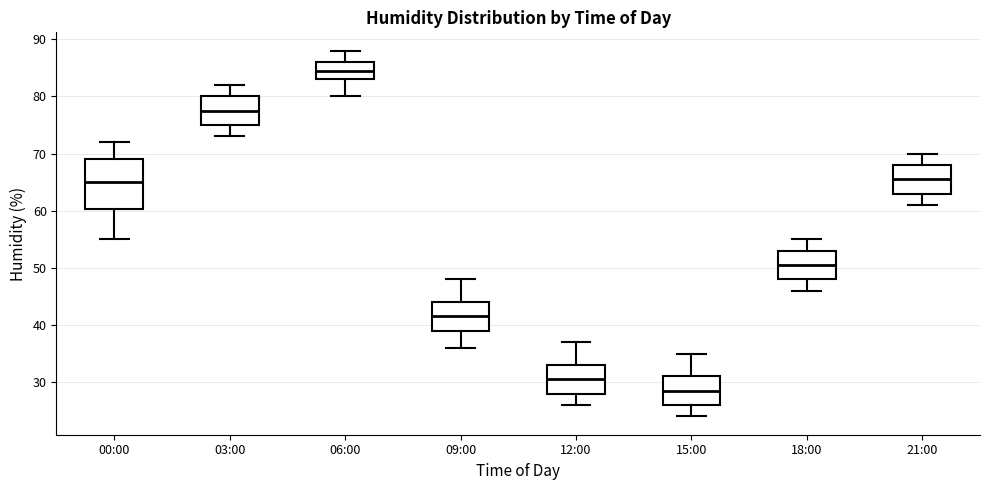

Reading left to right, transcribe this box plot: for each box, give where its median line is, the range the box spans, and where its two whiskers end, as read against the y-axis. The values are not printed on the chart, so give them approximately, as read against the axis.

00:00: median 65, box 60 to 69, whiskers 55 to 72
03:00: median 78, box 75 to 80, whiskers 73 to 82
06:00: median 85, box 83 to 86, whiskers 80 to 88
09:00: median 42, box 39 to 44, whiskers 36 to 48
12:00: median 31, box 28 to 33, whiskers 26 to 37
15:00: median 29, box 26 to 31, whiskers 24 to 35
18:00: median 51, box 48 to 53, whiskers 46 to 55
21:00: median 66, box 63 to 68, whiskers 61 to 70